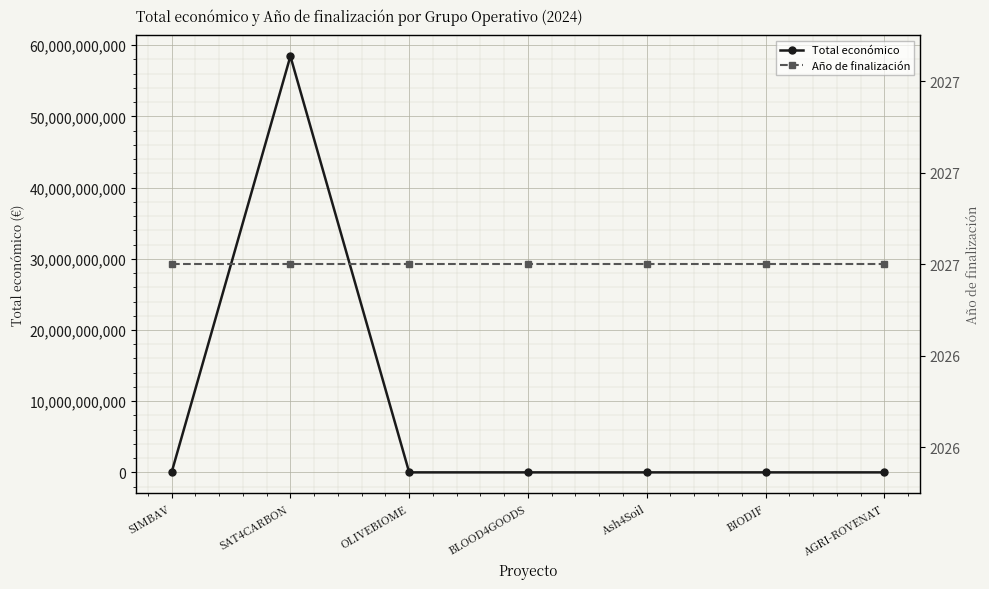

List the labels in order of Año de finalización value, smallest first.

SIMBAV, SAT4CARBON, OLIVEBIOME, BLOOD4GOODS, Ash4Soil, BIODIF, AGRI-ROVENAT